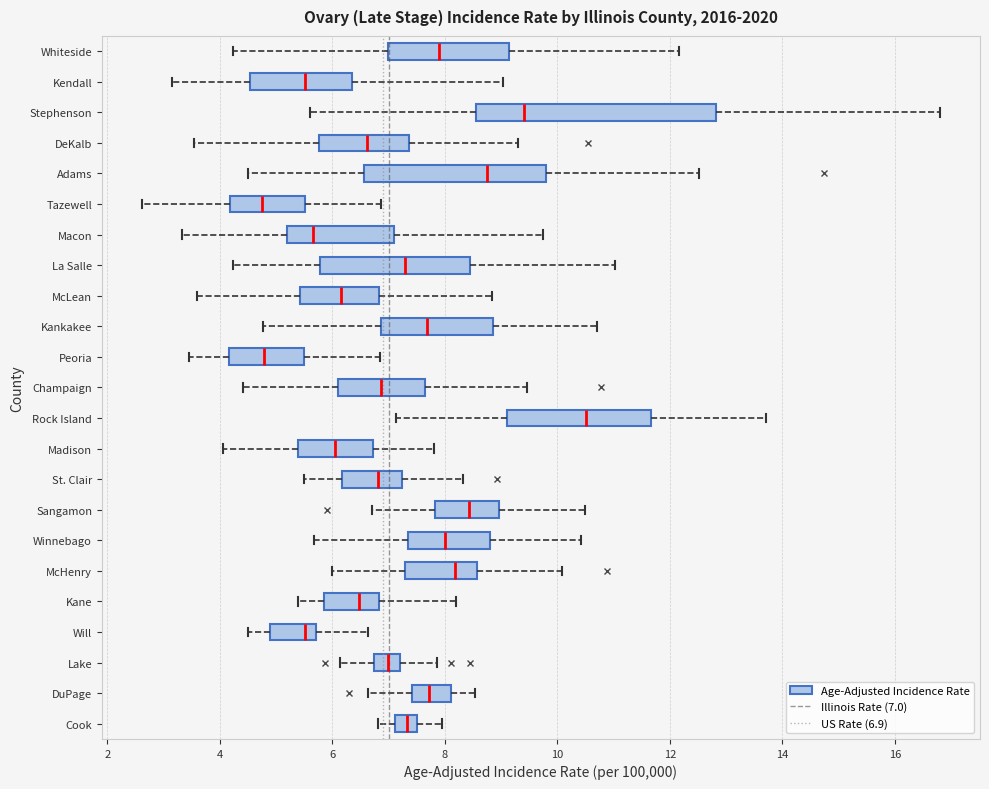

Reading bottom to top, read every box against the x-axis: the position of its median line, the range the box covers, and the ends of its whiskers. The values are not printed on the chart, so give them approximately, as read against the axis.

Cook: median 7.4 (inside the box), box 7.2 to 7.4, whiskers 6.8 to 8.0
DuPage: median 7.8, box 7.4 to 8.2, whiskers 6.6 to 8.6
Lake: median 7.0, box 6.8 to 7.2, whiskers 6.2 to 7.8
Will: median 5.6, box 4.8 to 5.8, whiskers 4.4 to 6.6
Kane: median 6.4, box 5.8 to 6.8, whiskers 5.4 to 8.2
McHenry: median 8.2, box 7.2 to 8.6, whiskers 6.0 to 10.0
Winnebago: median 8.0, box 7.4 to 8.8, whiskers 5.6 to 10.4
Sangamon: median 8.4, box 7.8 to 9.0, whiskers 6.8 to 10.4
St. Clair: median 6.8, box 6.2 to 7.2, whiskers 5.4 to 8.4
Madison: median 6.0, box 5.4 to 6.8, whiskers 4.0 to 7.8
Rock Island: median 10.6, box 9.2 to 11.6, whiskers 7.2 to 13.8
Champaign: median 6.8, box 6.0 to 7.6, whiskers 4.4 to 9.4
Peoria: median 4.8, box 4.2 to 5.4, whiskers 3.4 to 6.8
Kankakee: median 7.6, box 6.8 to 8.8, whiskers 4.8 to 10.8
McLean: median 6.2, box 5.4 to 6.8, whiskers 3.6 to 8.8
La Salle: median 7.2, box 5.8 to 8.4, whiskers 4.2 to 11.0
Macon: median 5.6, box 5.2 to 7.0, whiskers 3.4 to 9.8
Tazewell: median 4.8, box 4.2 to 5.6, whiskers 2.6 to 6.8
Adams: median 8.8, box 6.6 to 9.8, whiskers 4.6 to 12.6
DeKalb: median 6.6, box 5.8 to 7.4, whiskers 3.6 to 9.4
Stephenson: median 9.4, box 8.6 to 12.8, whiskers 5.6 to 16.8
Kendall: median 5.6, box 4.6 to 6.4, whiskers 3.2 to 9.0
Whiteside: median 7.8, box 7.0 to 9.2, whiskers 4.2 to 12.2